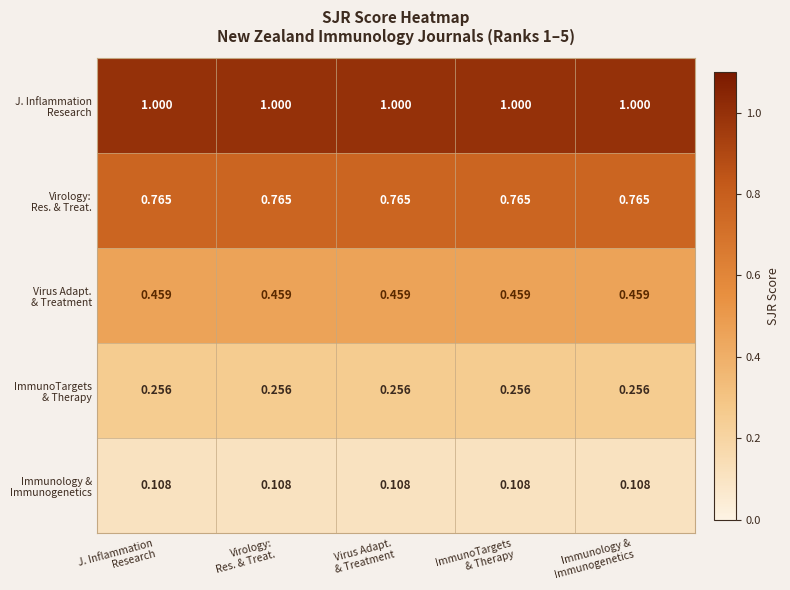

How many data points does each series have?

5